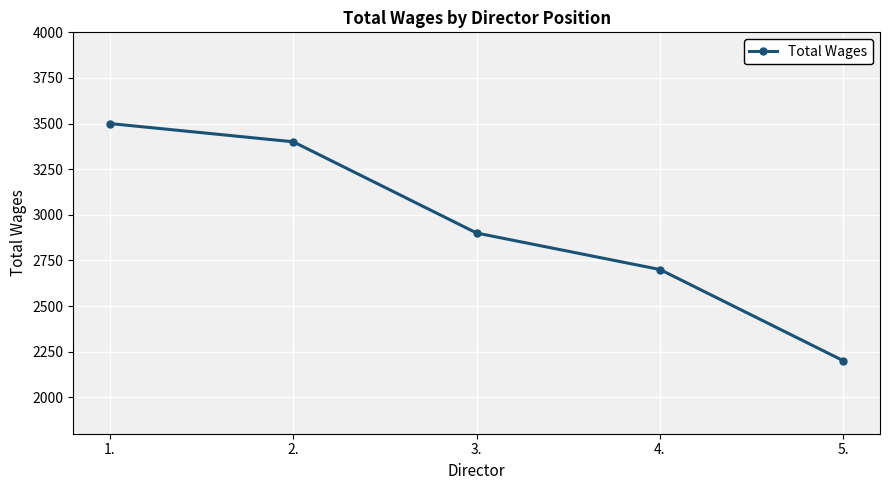

Does the chart have visible grid lines?

Yes